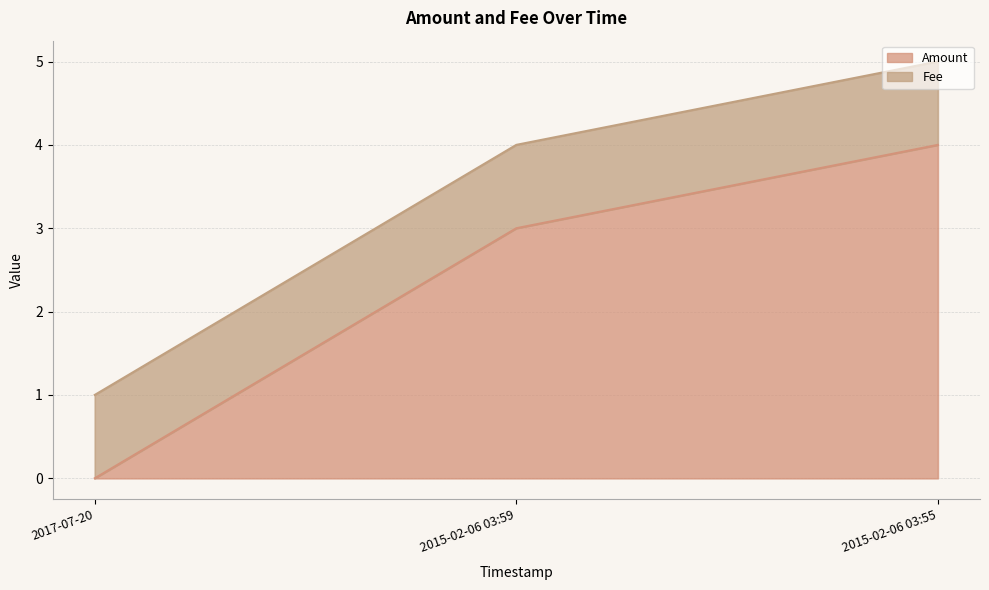

What value does the data have at 2015-02-06 03:55?

4